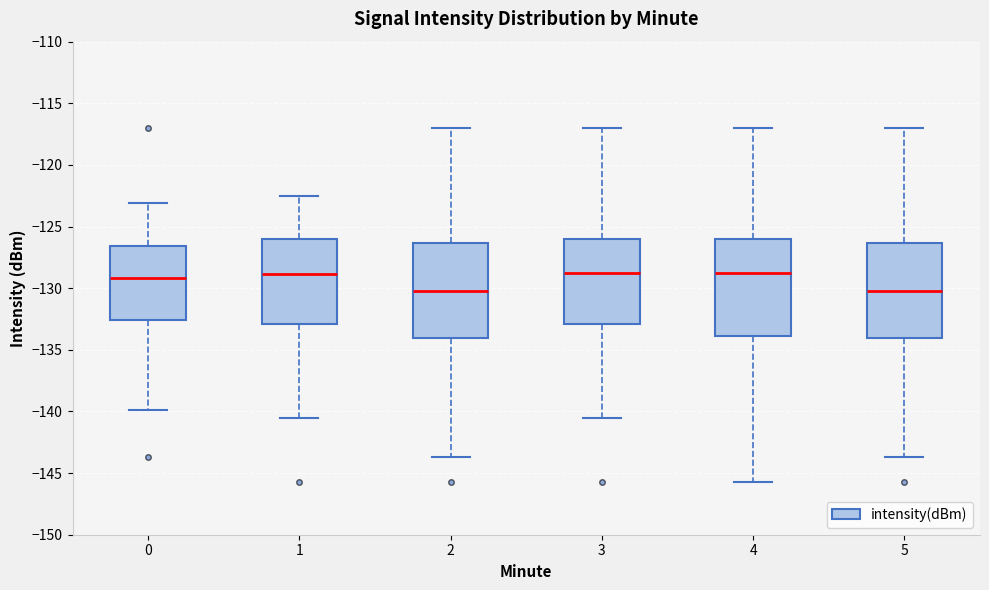

Reading left to right, read every box against the y-axis: the position of its median line, the range the box covers, and the ends of its whiskers. The values are not printed on the chart, so give them approximately, as read against the axis.

0: median -129.0, box -132.5 to -126.5, whiskers -140.0 to -123.0
1: median -129.0, box -133.0 to -126.0, whiskers -140.5 to -122.5
2: median -130.5, box -134.0 to -126.5, whiskers -143.5 to -117.0
3: median -129.0, box -133.0 to -126.0, whiskers -140.5 to -117.0
4: median -129.0, box -134.0 to -126.0, whiskers -145.5 to -117.0
5: median -130.5, box -134.0 to -126.5, whiskers -143.5 to -117.0